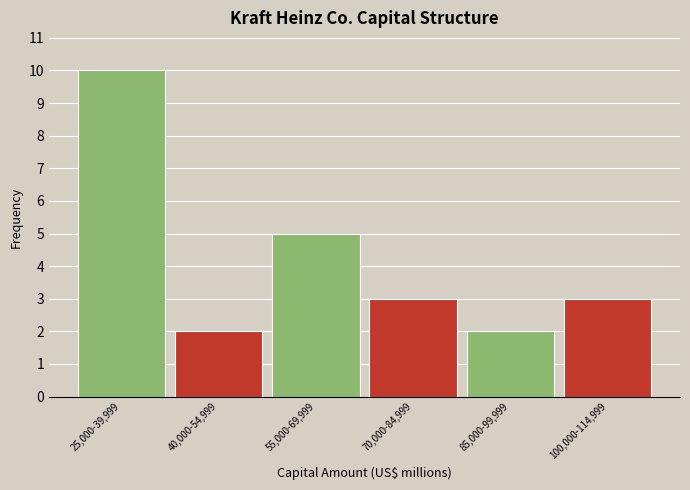

Reading left to right, what are all the values shown in this chart?

10	2	5	3	2	3